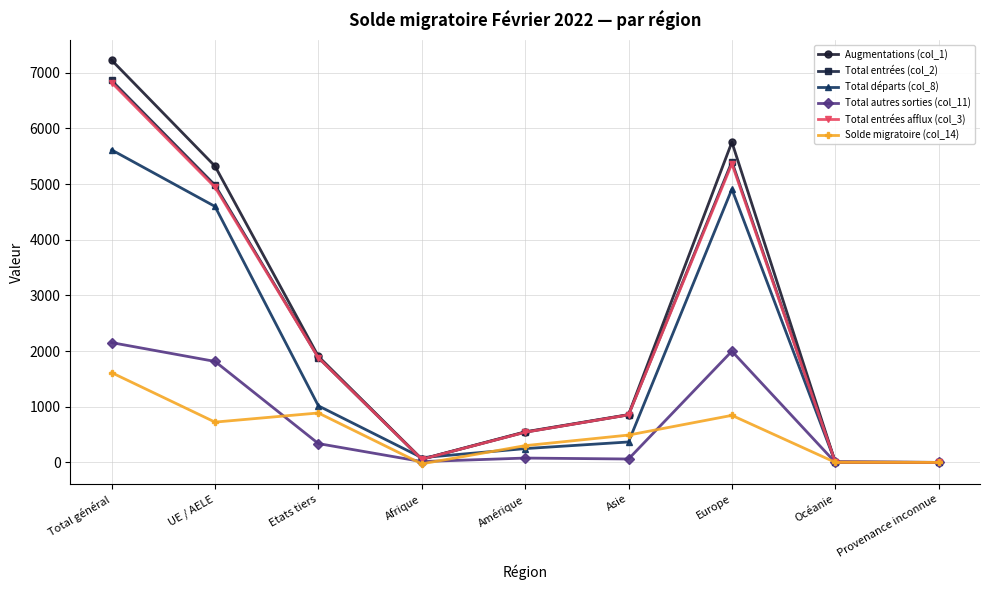

How many values in the Solde migratoire (col_14) series are below 491?

4